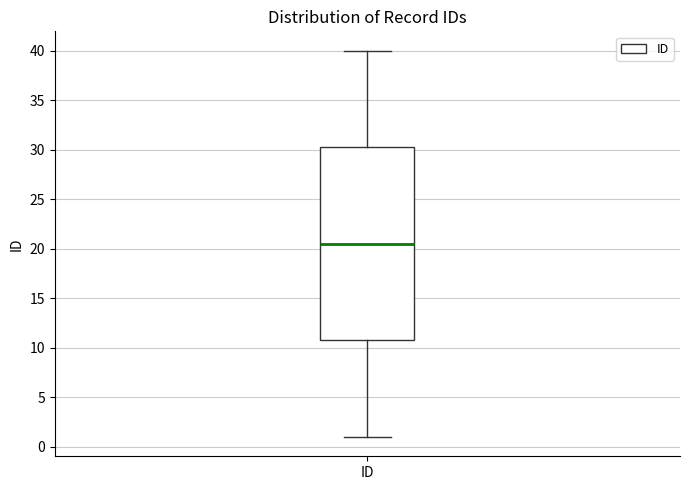

Where is the upper edge of the box for ID on the y-axis? The values are not printed on the chart, so give them approximately, as read against the axis.

30.5